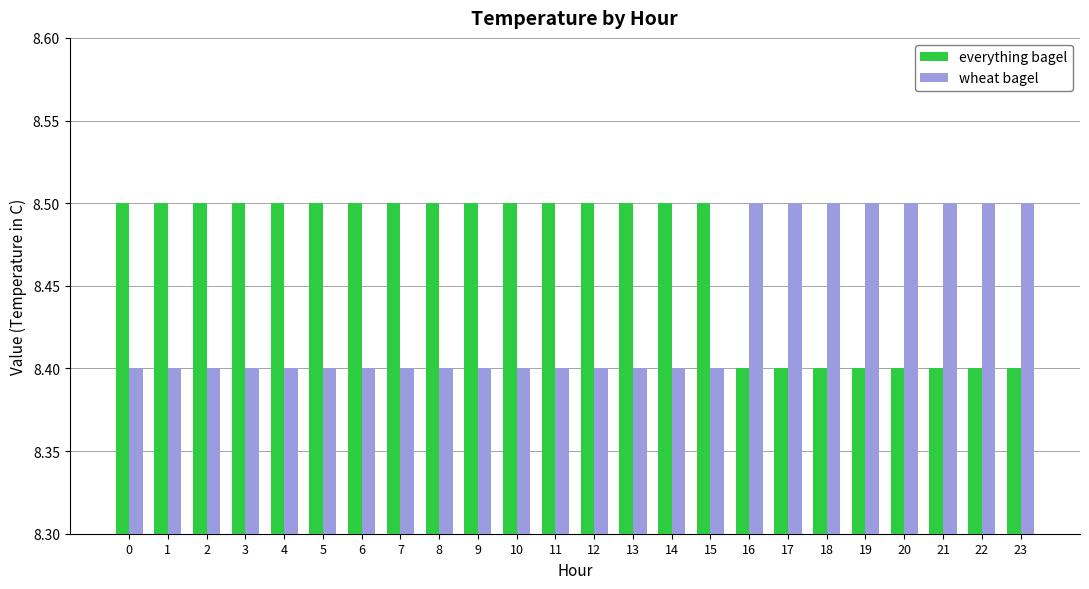

What is the spread (max minus min) of values at 18?

0.1